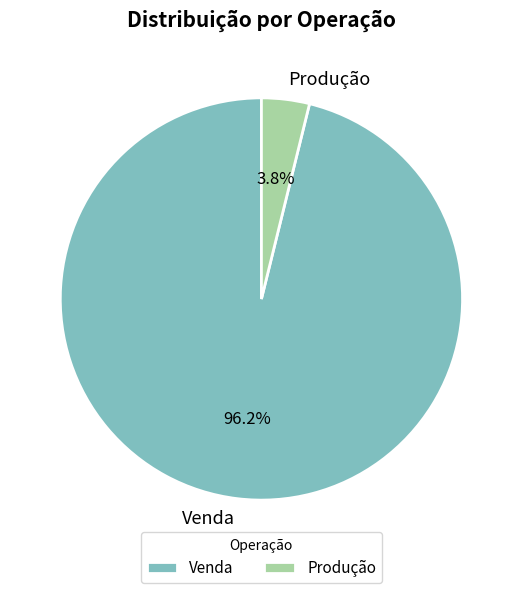

Rank the categories by value from highest to lowest.

Venda, Produção